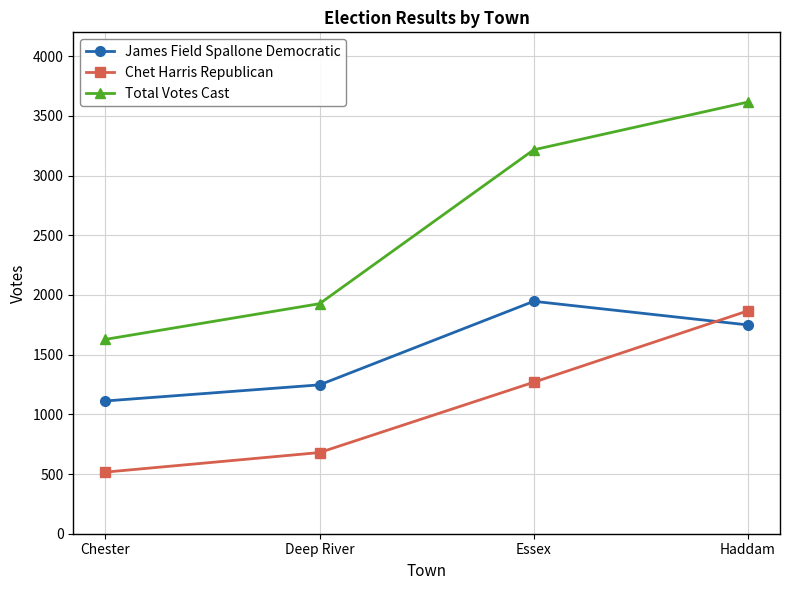

Between Chester and Haddam, which series saw the biggest shift?

Total Votes Cast